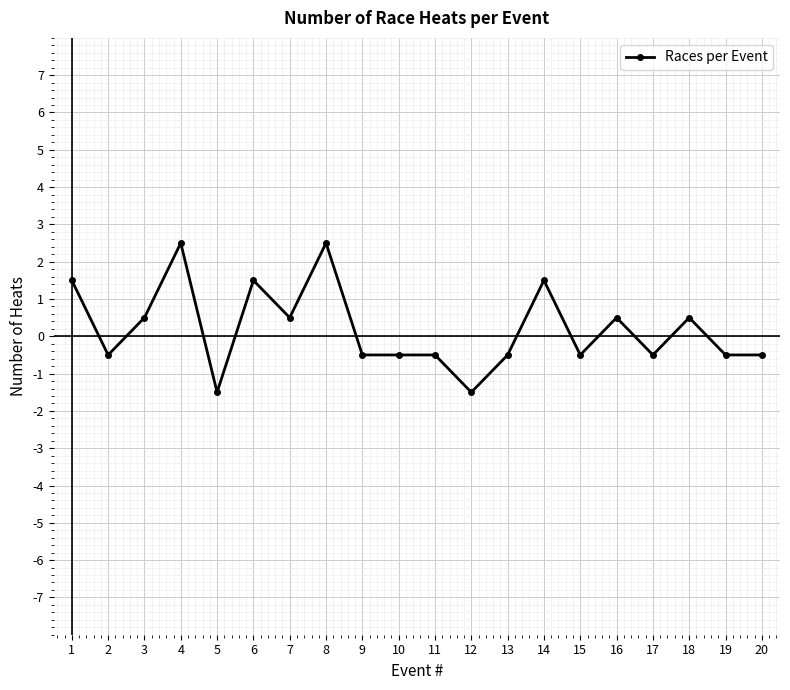

The chart shows a value of -0.5 at 19. True or false?

True